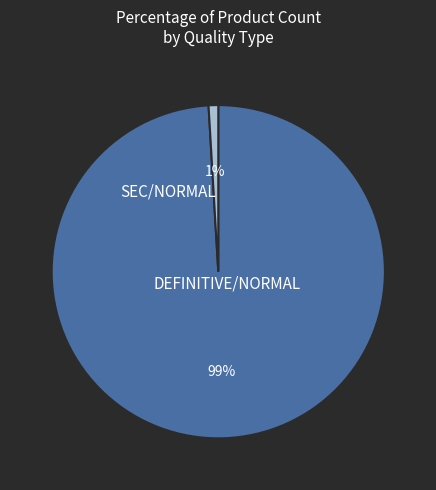

To the nearest percent, what is the difference between the largest and smallest slice percentages?

98%